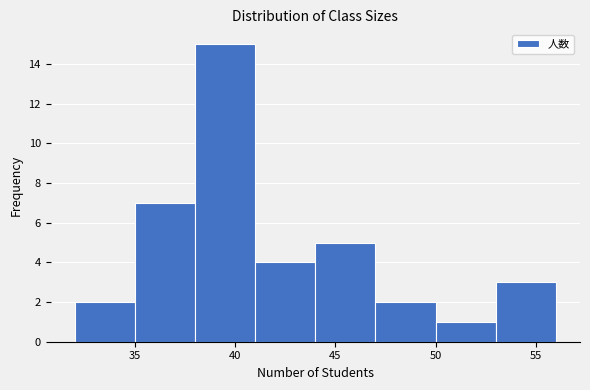

Reading left to right, list every bar in this chart as the range it spans on the x-axis followed by its height. The values are not printed on the chart, so give them approximately, as read against the axis.

32 to 35: 2
35 to 38: 7
38 to 41: 15
41 to 44: 4
44 to 47: 5
47 to 50: 2
50 to 53: 1
53 to 56: 3